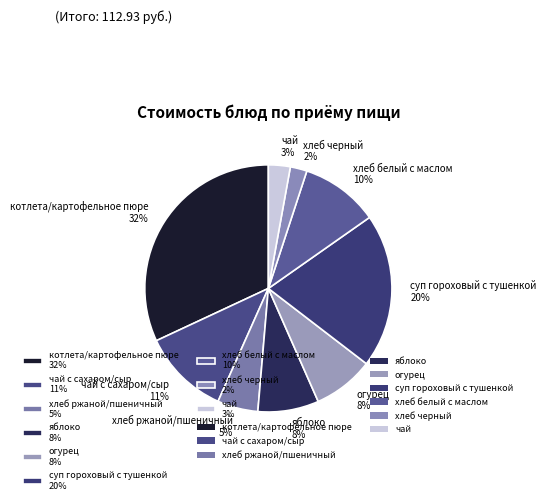

Which category has the smallest portion of the pie?

хлеб черный 2%